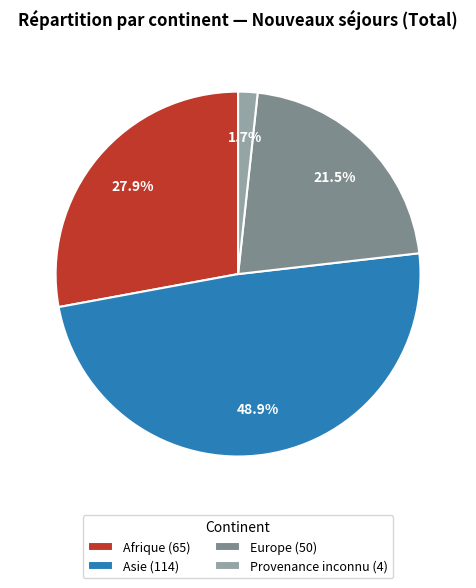

Is there a majority slice in this chart?

No